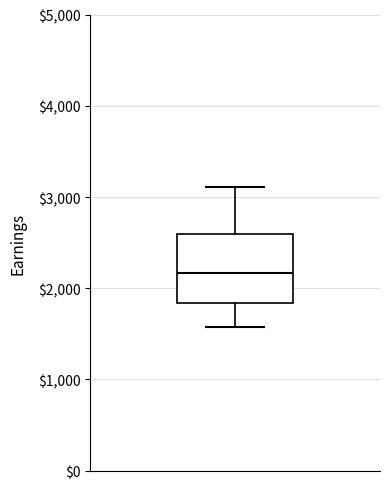

Transcribe this box plot: give where the median line is, the range the box spans, and where the two whiskers end, as read against the y-axis. The values are not printed on the chart, so give them approximately, as read against the axis.

median 2200, box 1800 to 2600, whiskers 1600 to 3100